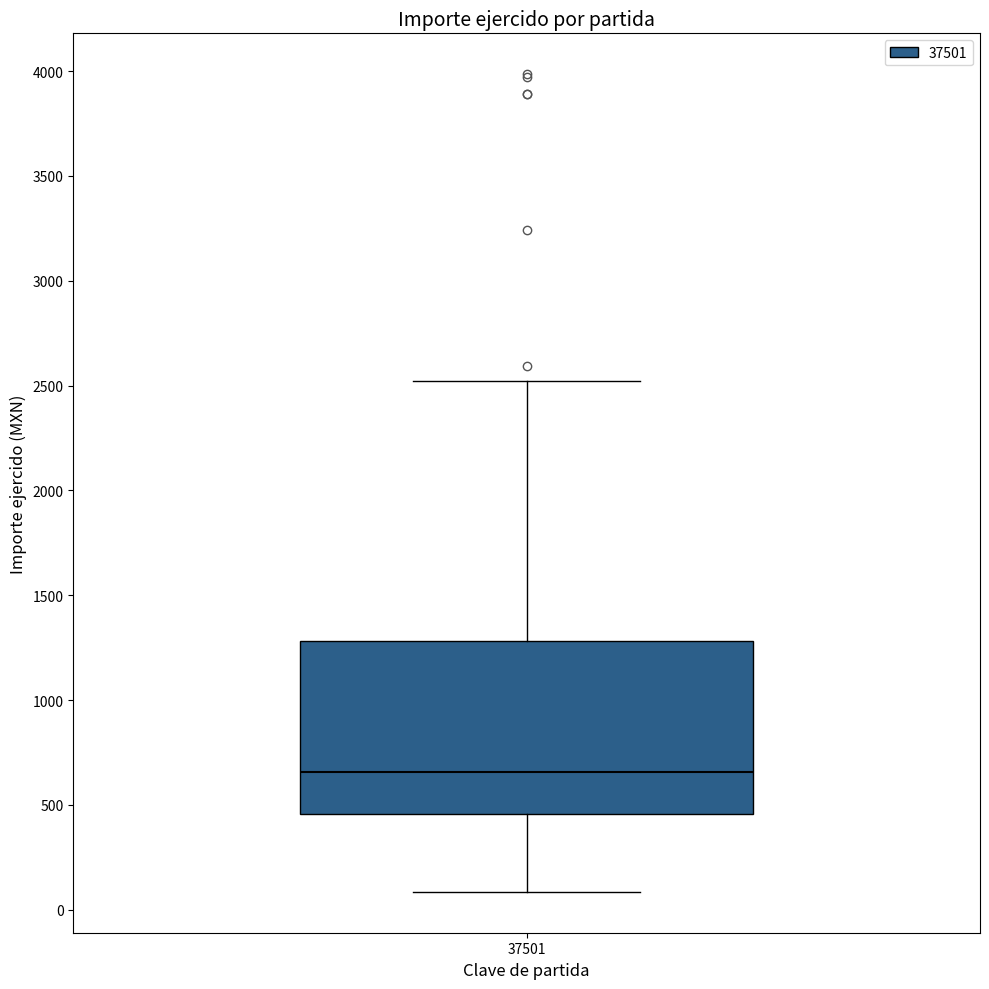

Transcribe this box plot: give where the median line is, the range the box spans, and where the two whiskers end, as read against the y-axis. The values are not printed on the chart, so give them approximately, as read against the axis.

median 650, box 450 to 1300, whiskers 100 to 2500